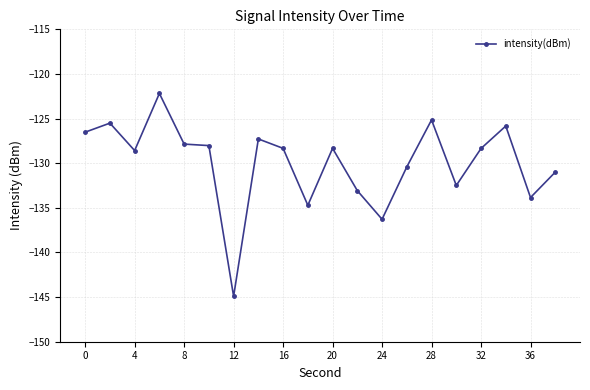

True or false: there are more than 2 points higher than both neighbors.

True